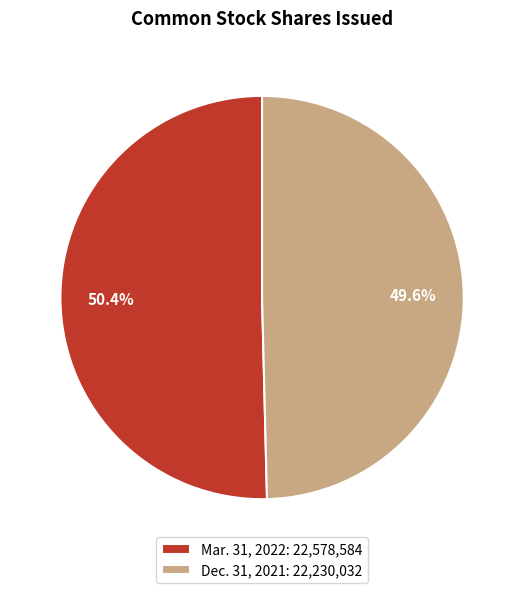

Between Dec. 31, 2021: 22,230,032 and Mar. 31, 2022: 22,578,584, which is larger?

Mar. 31, 2022: 22,578,584